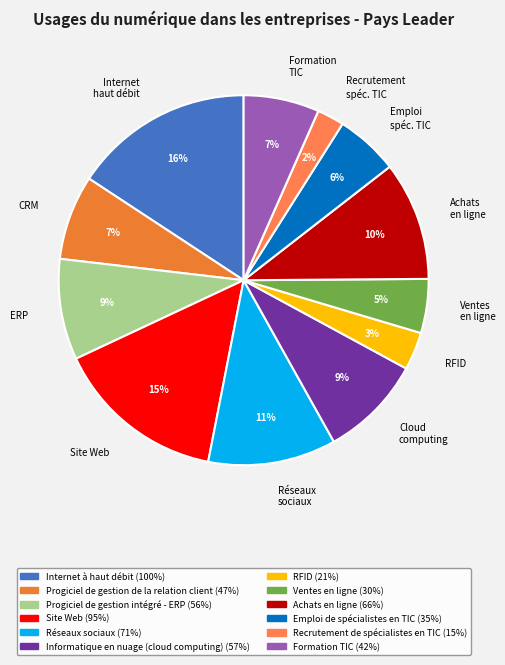

Is it true that Formation TIC is 7% of the pie?

True